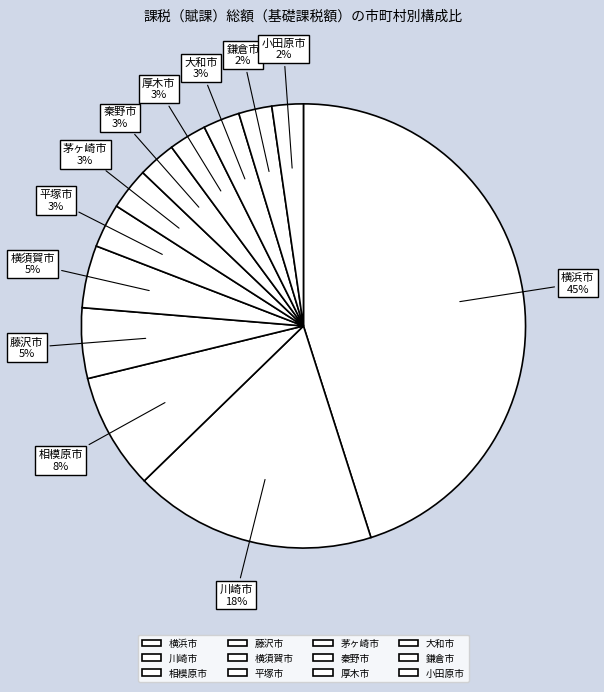

Is it true that 茅ヶ崎市 is 3% of the pie?

True